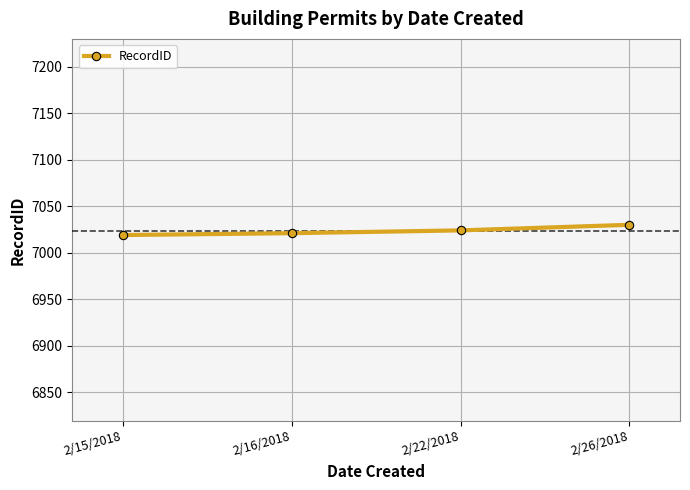

What is the label of the 1st point from the right?

2/26/2018